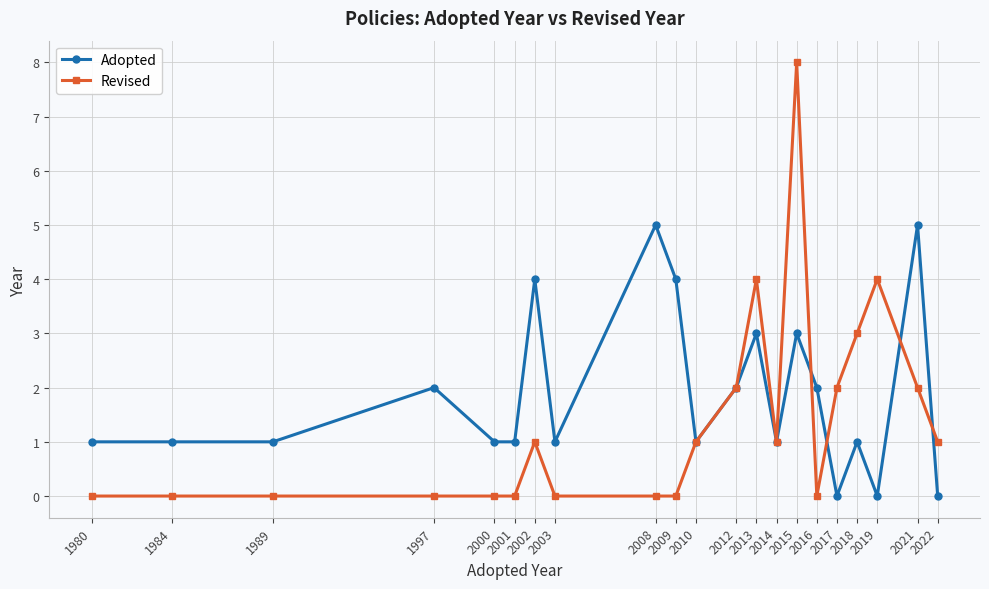

Which series has the largest total across all categories?

Adopted